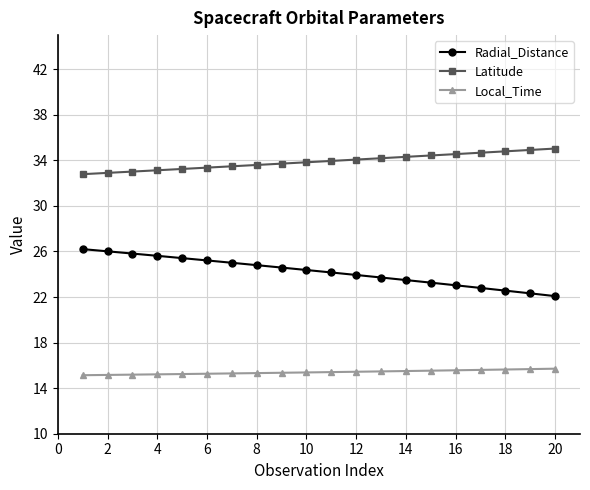

List the series in order of their peak value, highest first.

Latitude, Radial_Distance, Local_Time